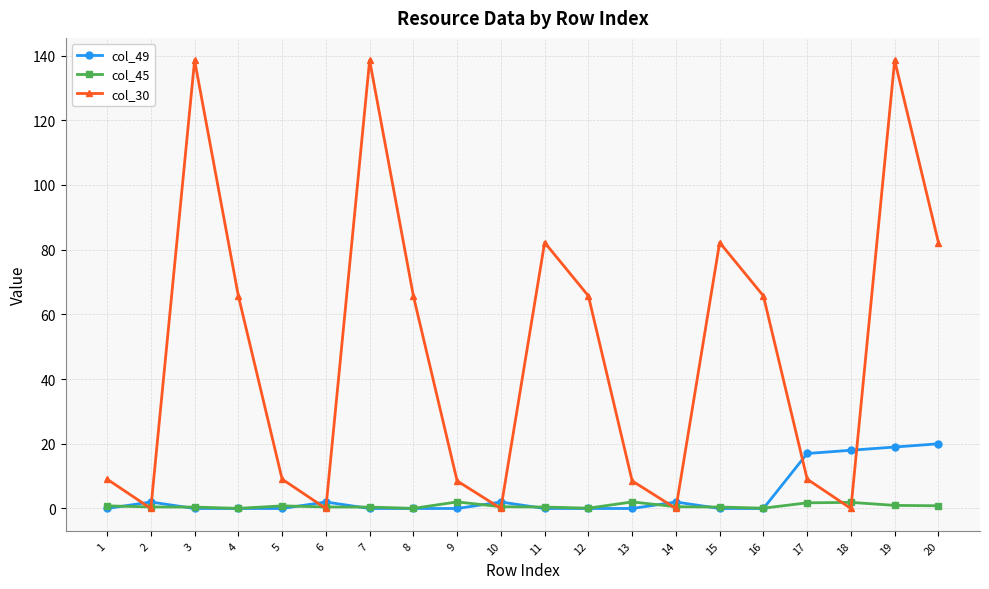

Which series has the largest range (max minus min)?

col_30